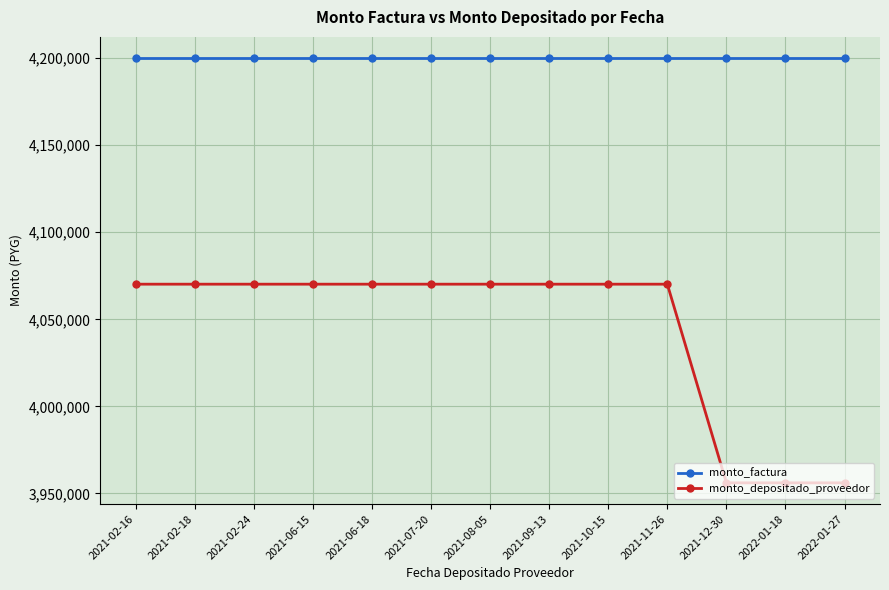

What is the minimum value for monto_depositado_proveedor?

3956095